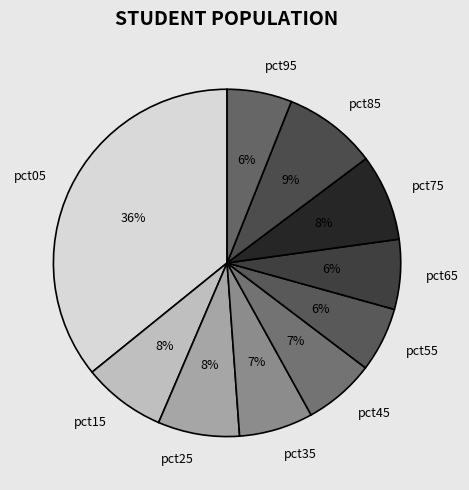

The pct95 slice represents 1% of the pie. True or false?

False